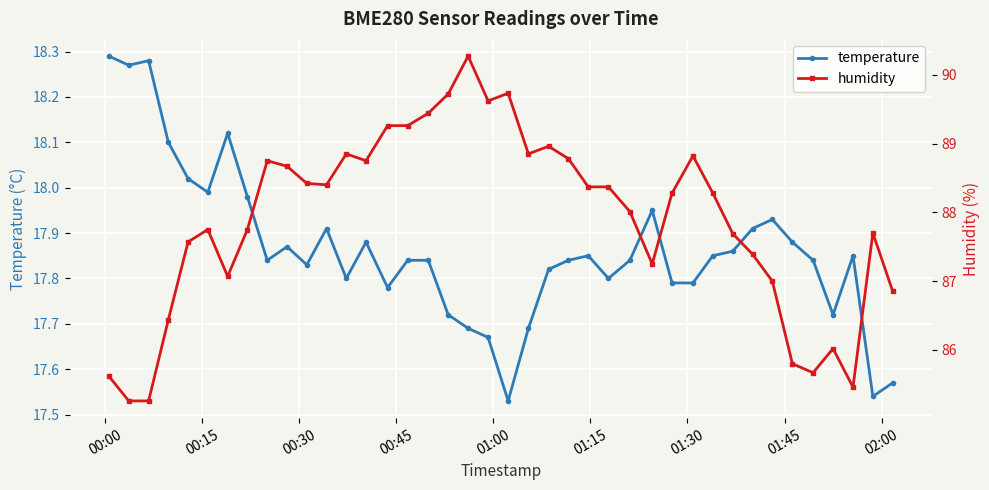

What is the difference between the maximum and second lowest values in the temperature series?

0.8